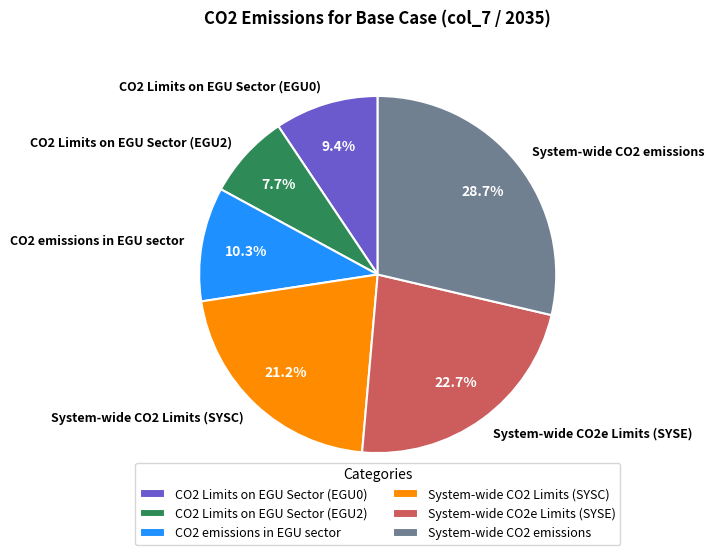

To the nearest percent, what is the combined percentage of System-wide CO2 emissions and System-wide CO2e Limits (SYSE)?

51%